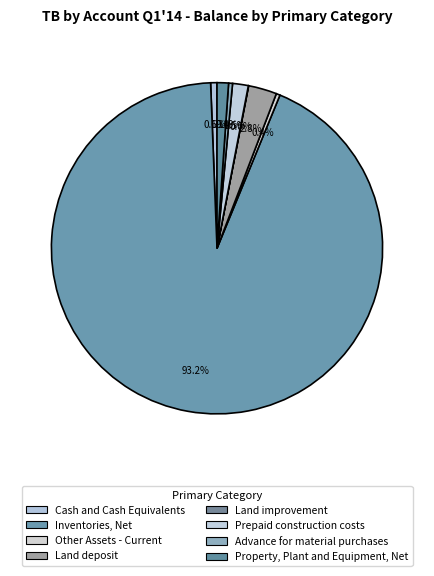

To the nearest percent, what is the difference between the Prepaid construction costs and Land improvement slice percentages?

2%